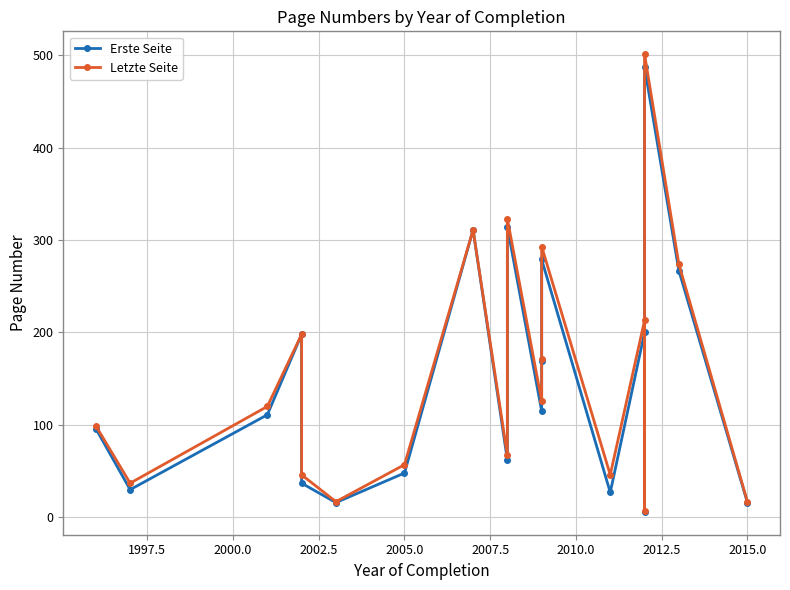

What is the value of the Erste Seite point at the 17th from the left?

487